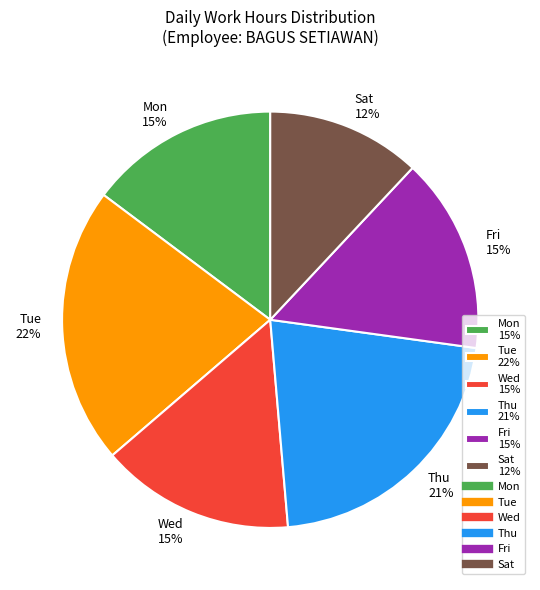

To the nearest percent, what percentage of the pie is Tue?

22%